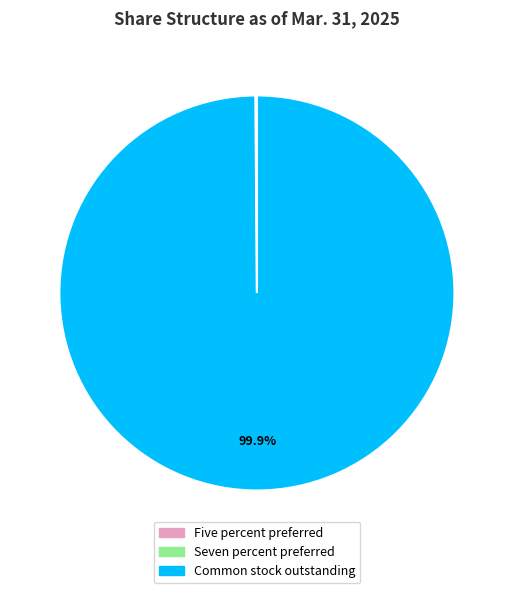

Which slice is the largest?

Common stock outstanding